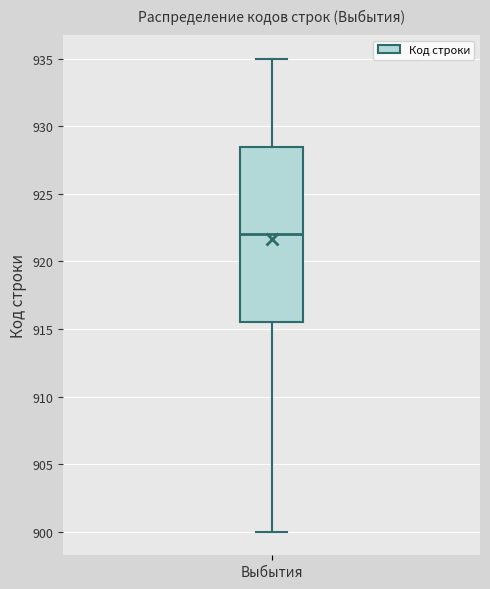

Transcribe this box plot: give where the median line is, the range the box spans, and where the two whiskers end, as read against the y-axis. The values are not printed on the chart, so give them approximately, as read against the axis.

median 922.0, box 915.5 to 928.5, whiskers 900.0 to 935.0